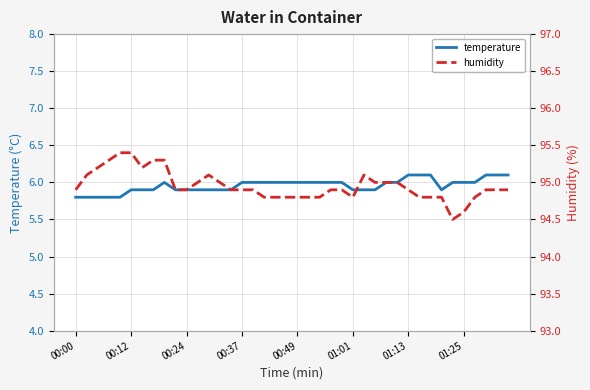

The temperature series shows 6.0 at 00:49. True or false?

True